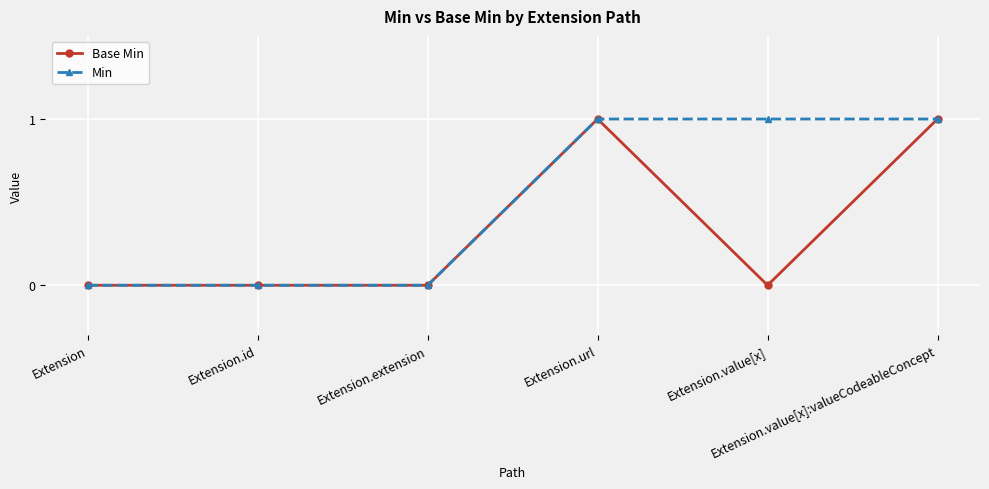

Is it true that Base Min equals 0 at Extension.value[x]?

True